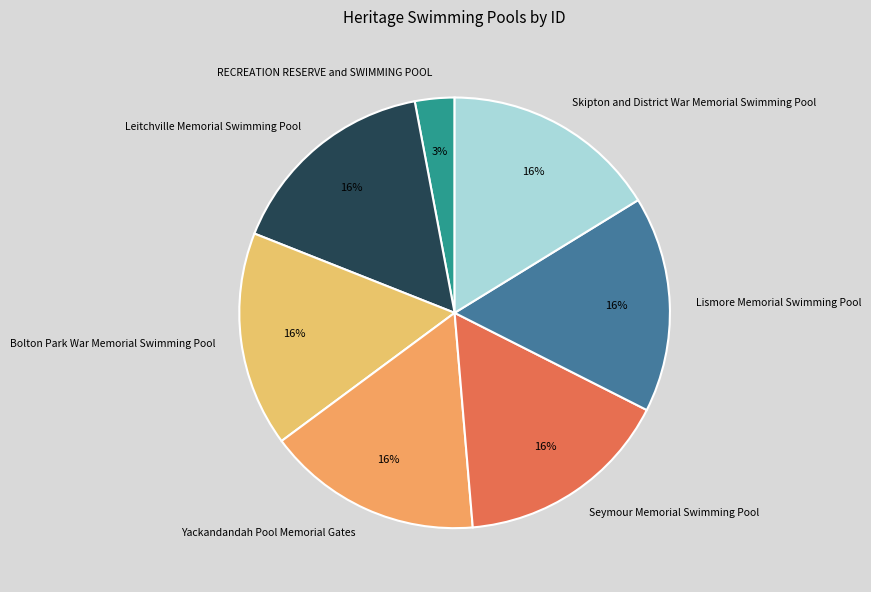

Do Seymour Memorial Swimming Pool and Yackandandah Pool Memorial Gates together represent more than half of the pie?

No